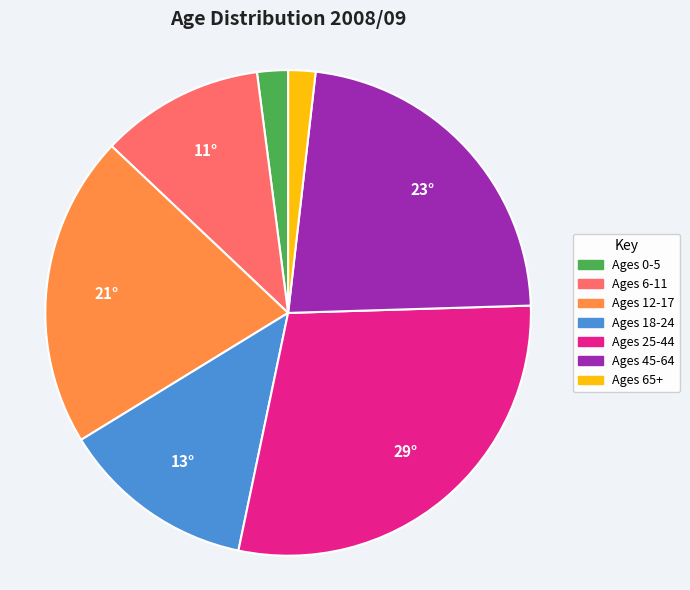

Which has a higher value, Ages 65+ or Ages 18-24?

Ages 18-24